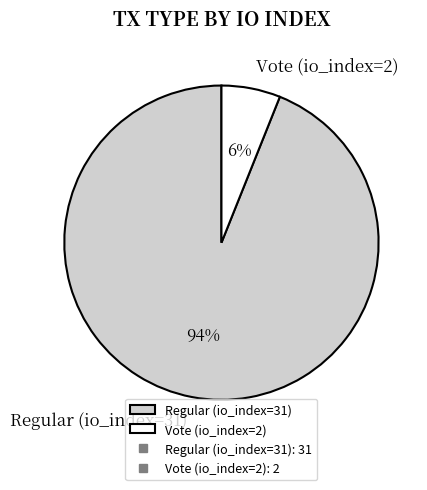

Which slice is the largest?

Regular (io_index=31)